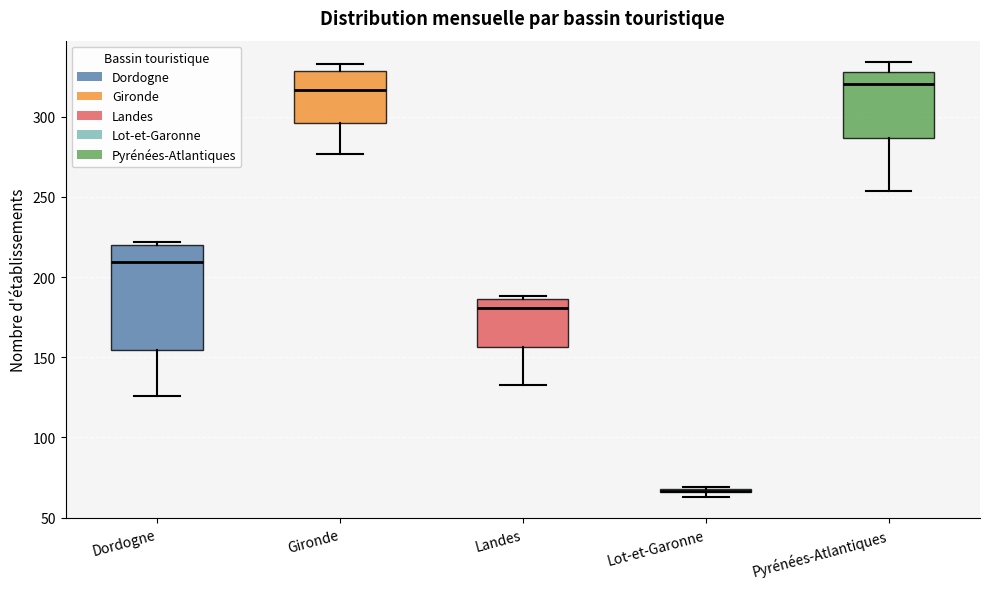

Comparing the boxes themselves (not the whiskers), which one is the tallest?

Dordogne